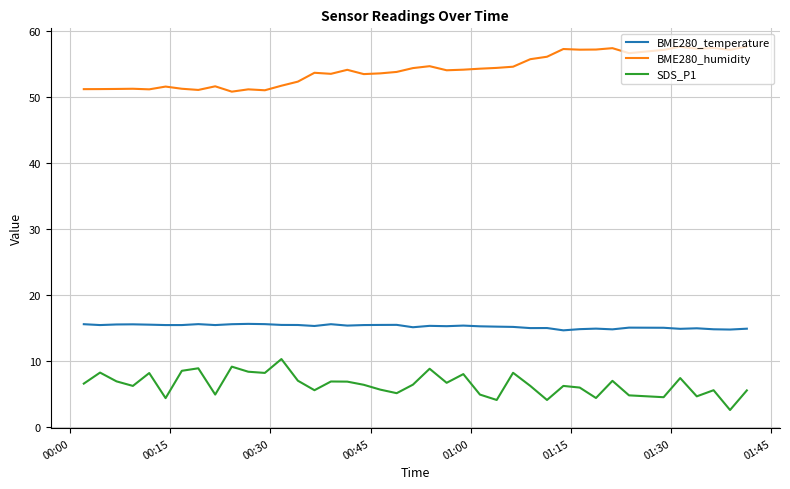

Which series has the largest total across all categories?

BME280_humidity